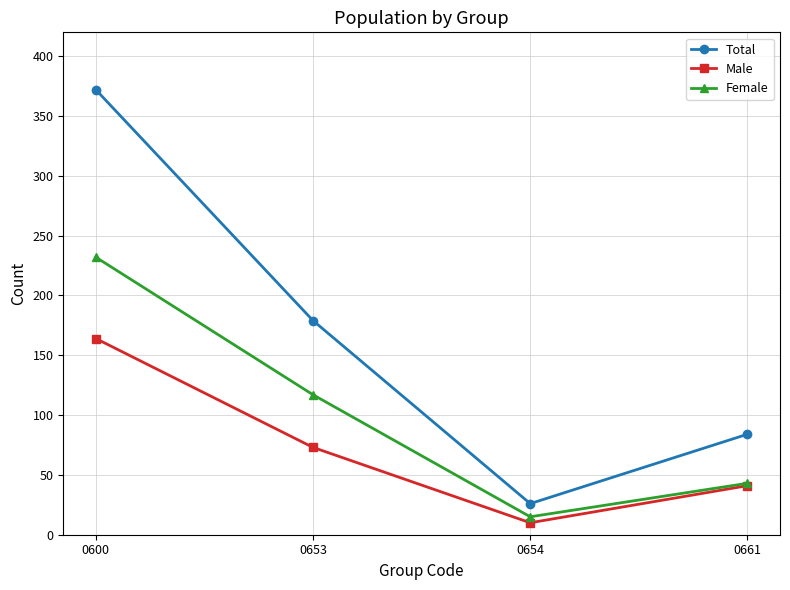

What is the value of the Female point at the 2nd from the left?

117